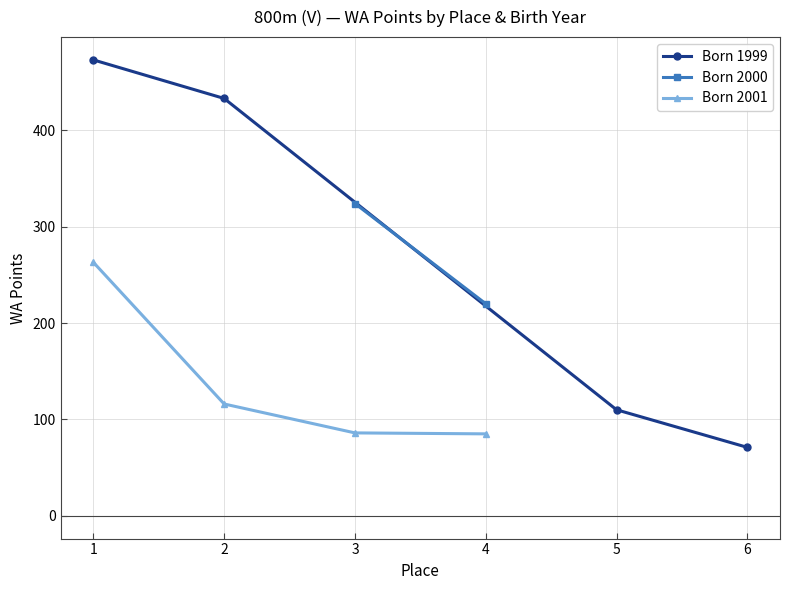

What is the minimum value for Born 1999?

71